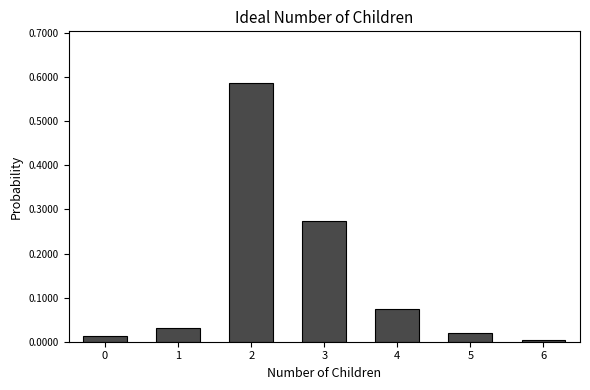

The chart shows a value of 0.2 at 3. True or false?

False